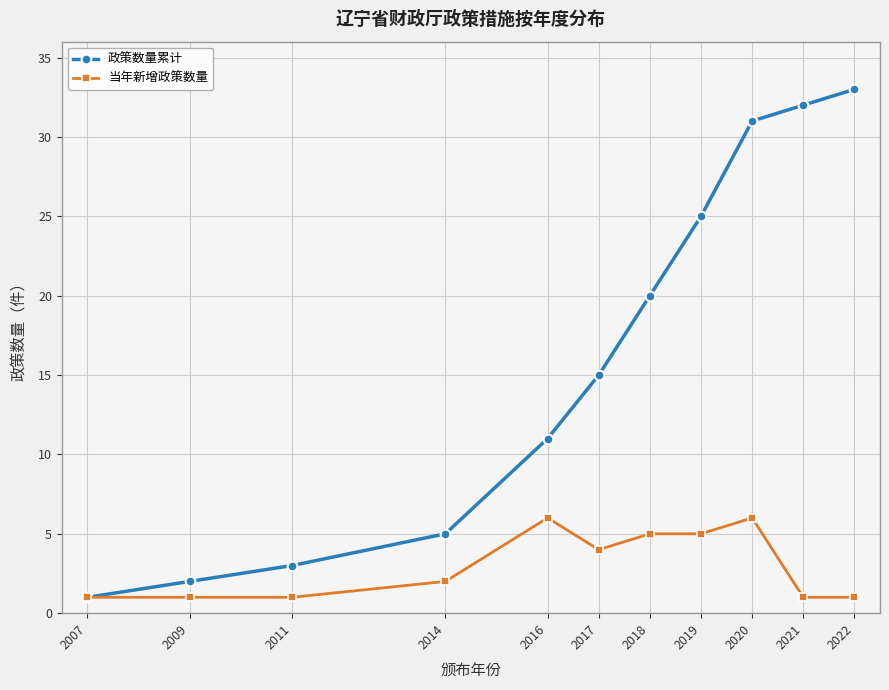

True or false: 政策数量累计 has a value of 16 at 2021.

False